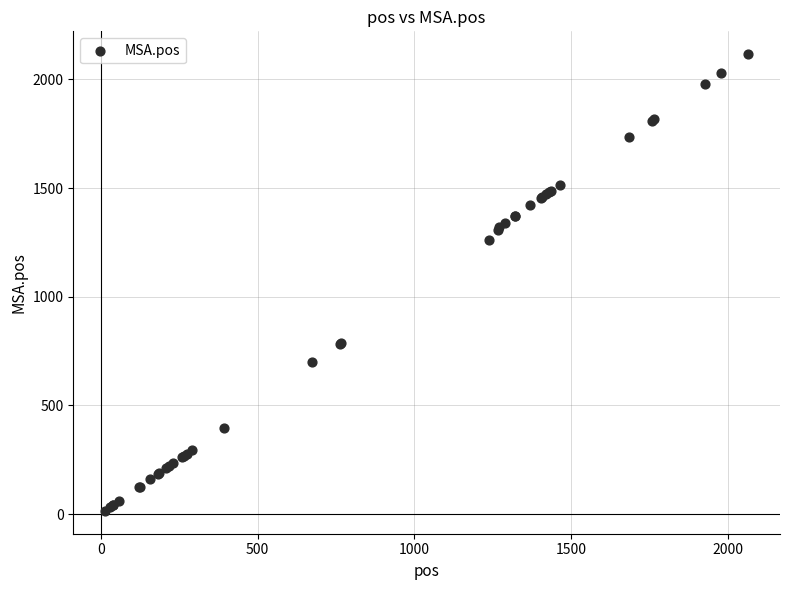

What Y value in the scatter plot is closest to 1065?

1263